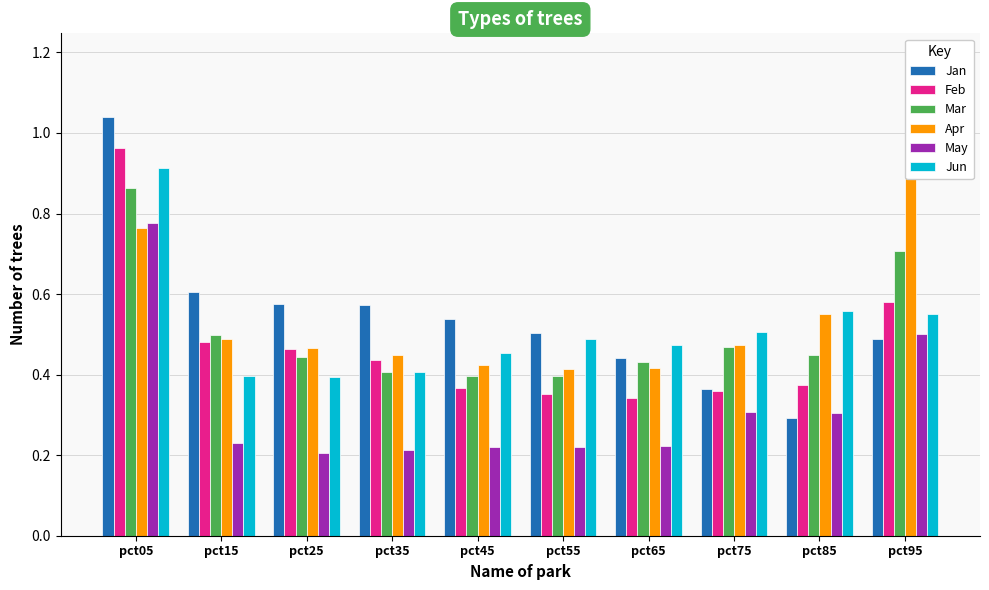

What is the approximate value of Feb at pct35?

0.4